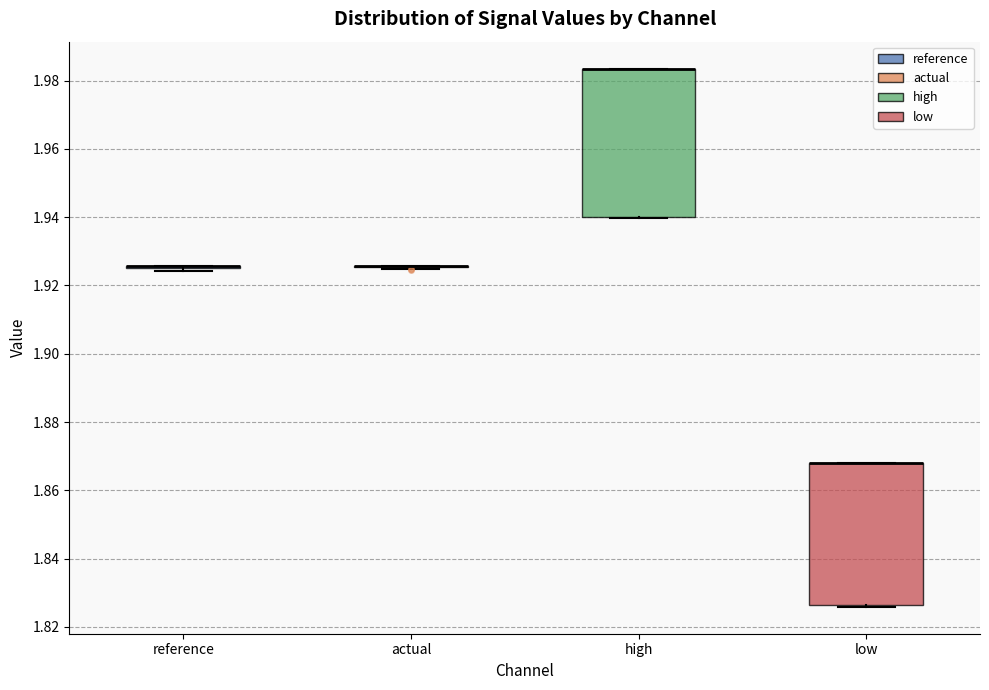

Reading left to right, transcribe this box plot: for each box, give where its median line is, the range the box spans, and where its two whiskers end, as read against the y-axis. The values are not printed on the chart, so give them approximately, as read against the axis.

reference: box collapsed to a line at 1.926, whiskers 1.924 to 1.926
actual: box collapsed to a line at 1.926, whiskers 1.924 to 1.926
high: median 1.984 (drawn on the box's upper edge), box 1.940 to 1.984, whiskers 1.940 to 1.984
low: median 1.868 (drawn on the box's upper edge), box 1.826 to 1.868, whiskers 1.826 to 1.868